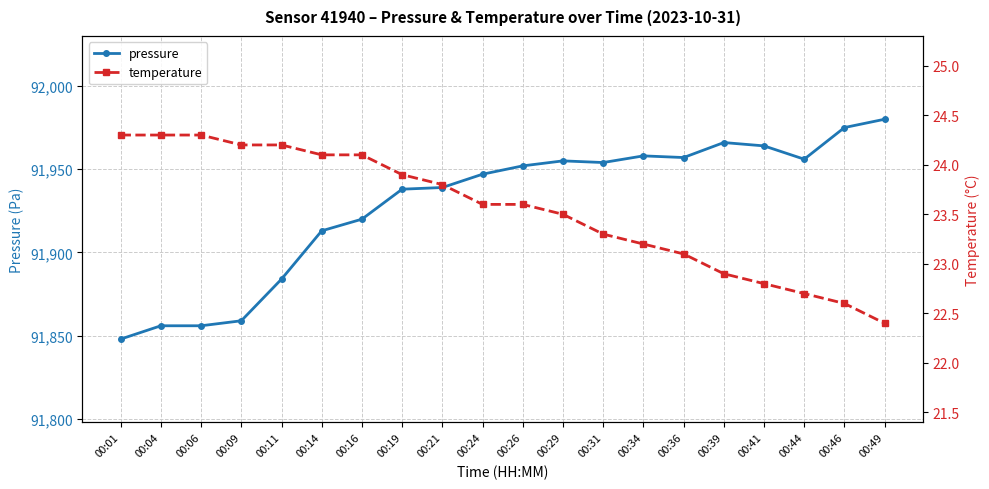

The temperature series shows 22.9 at 00:39. True or false?

True